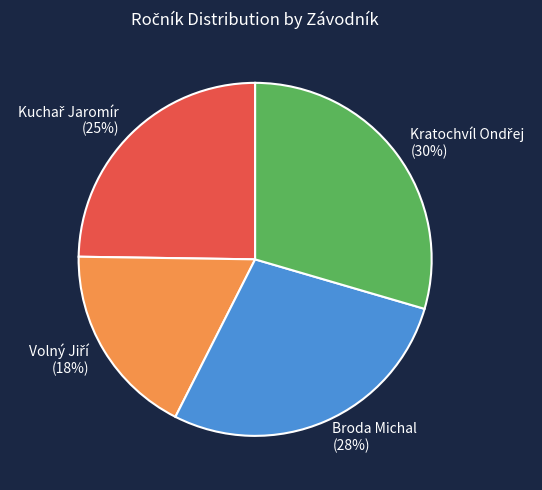

To the nearest percent, what is the average slice percentage?

25%